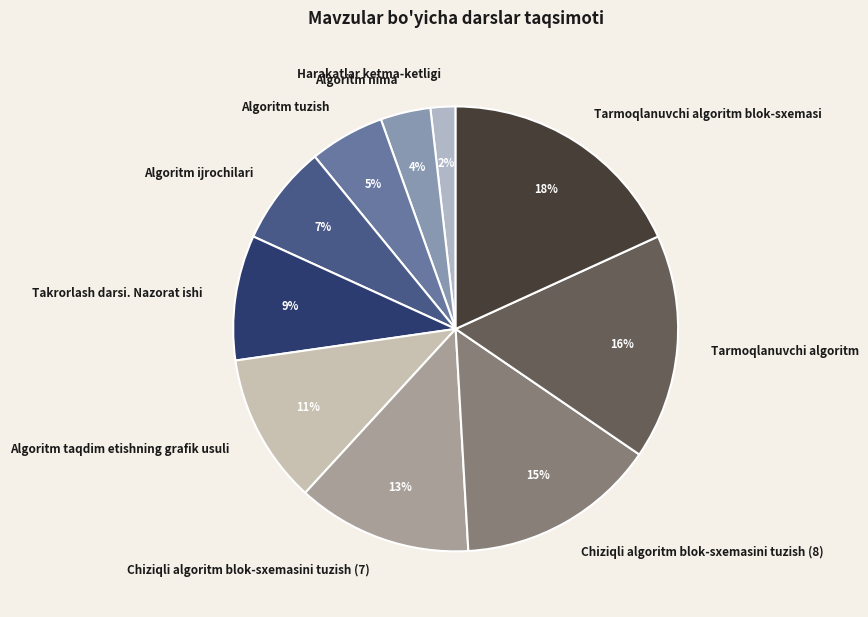

Which has a higher value, Algoritm nima or Tarmoqlanuvchi algoritm?

Tarmoqlanuvchi algoritm